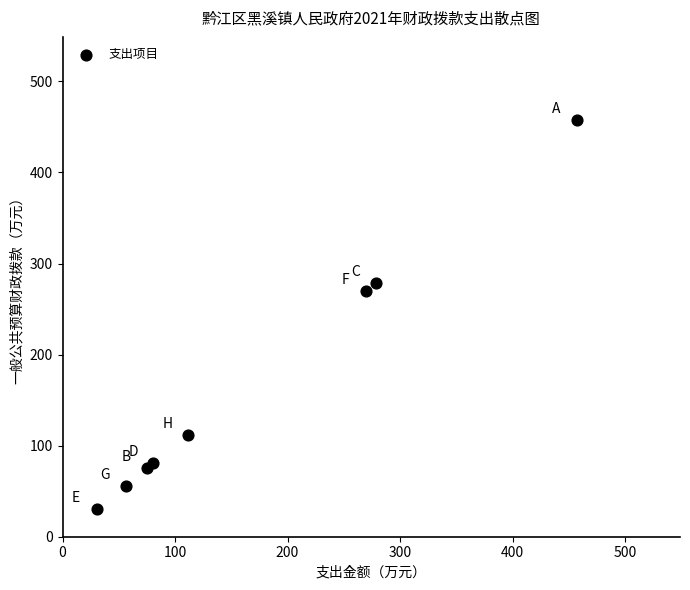

What is the average Y value?

170.0